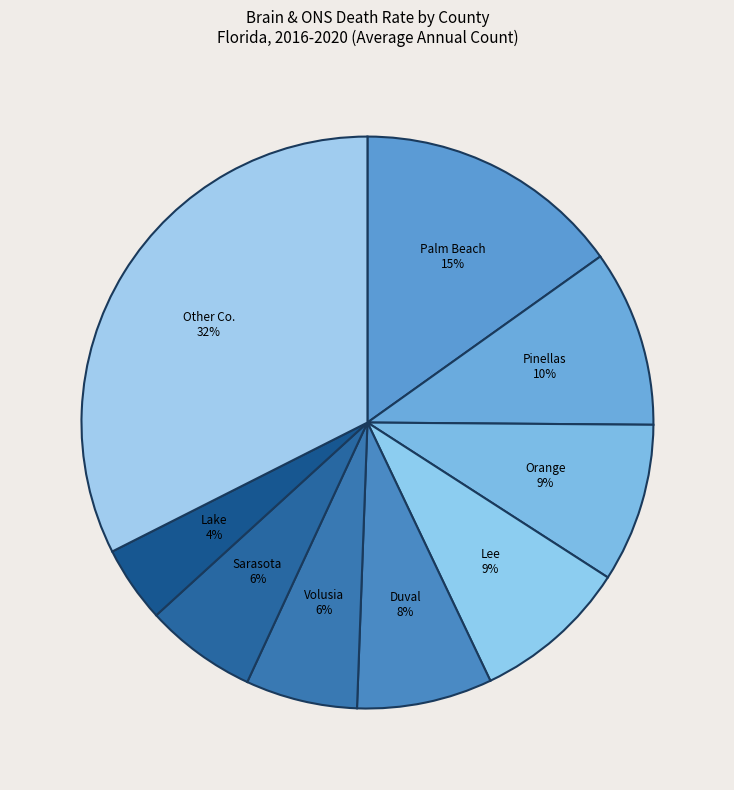

How many slices are in this pie chart?

9